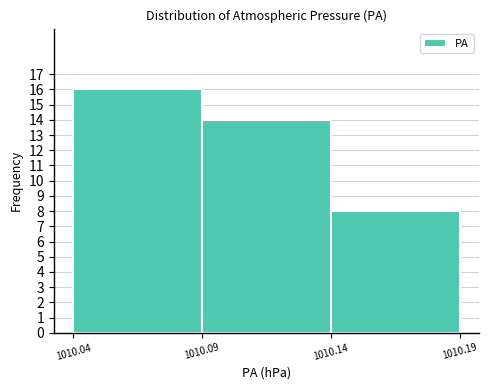

Reading left to right, transcribe all the data shown in this chart.

16	14	8